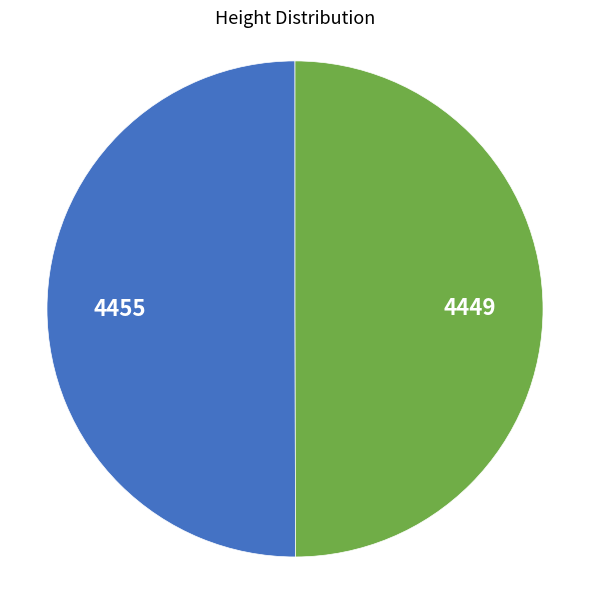

True or false: 4455 accounts for 56% of the total.

False